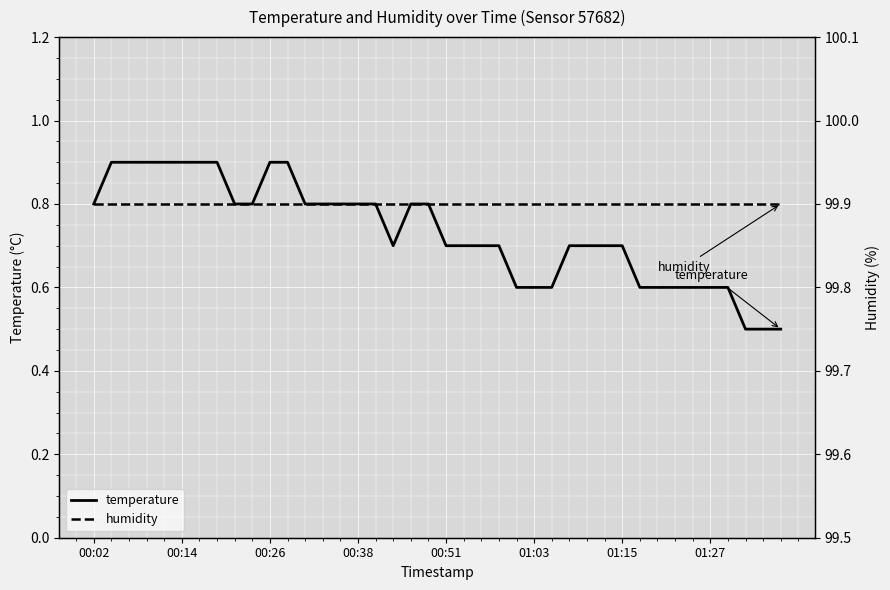

True or false: temperature has a value of 0.3 at 00:51.

False